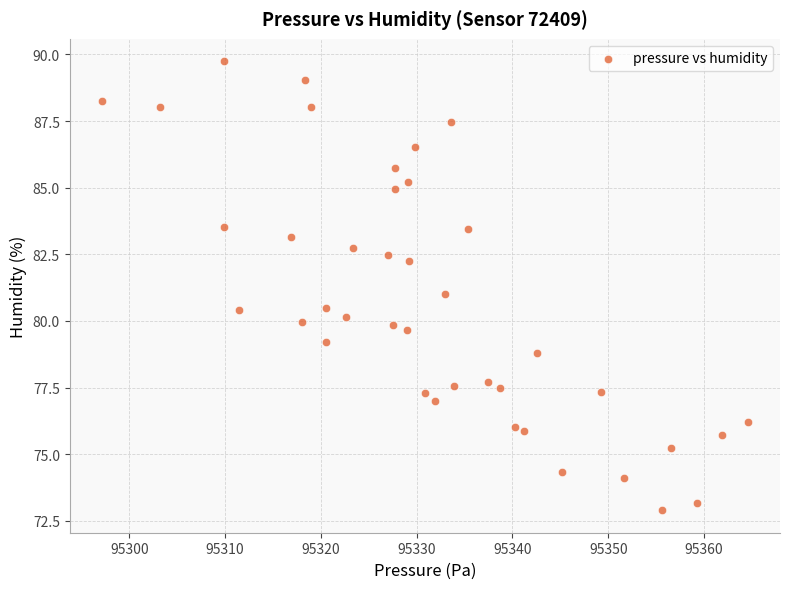

What is the range of Y values (max minus min)?

16.8